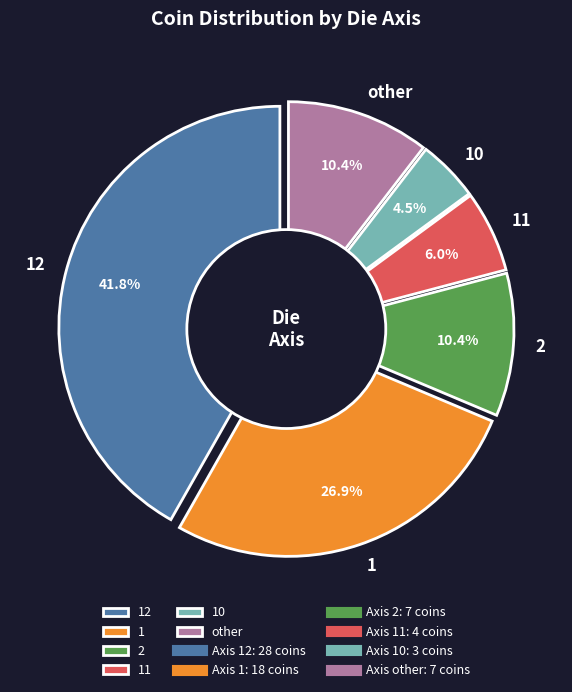

To the nearest percent, what is the difference between the largest and smallest slice percentages?

37%